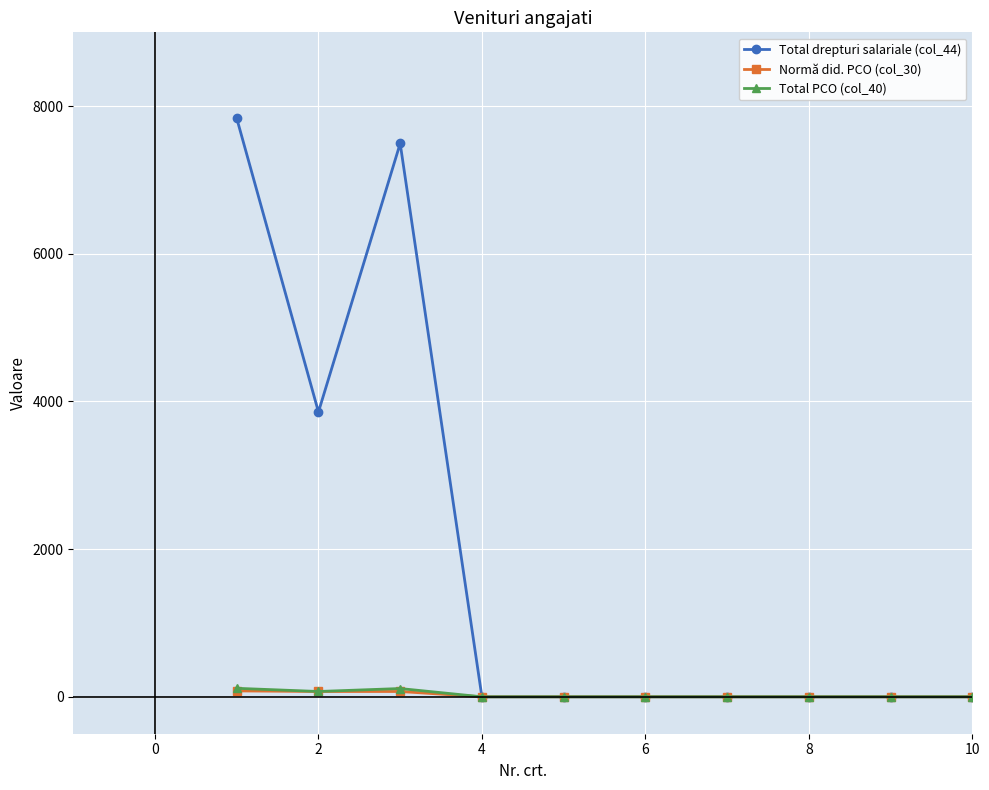

How many data points in Total PCO (col_40) are above 0?

3